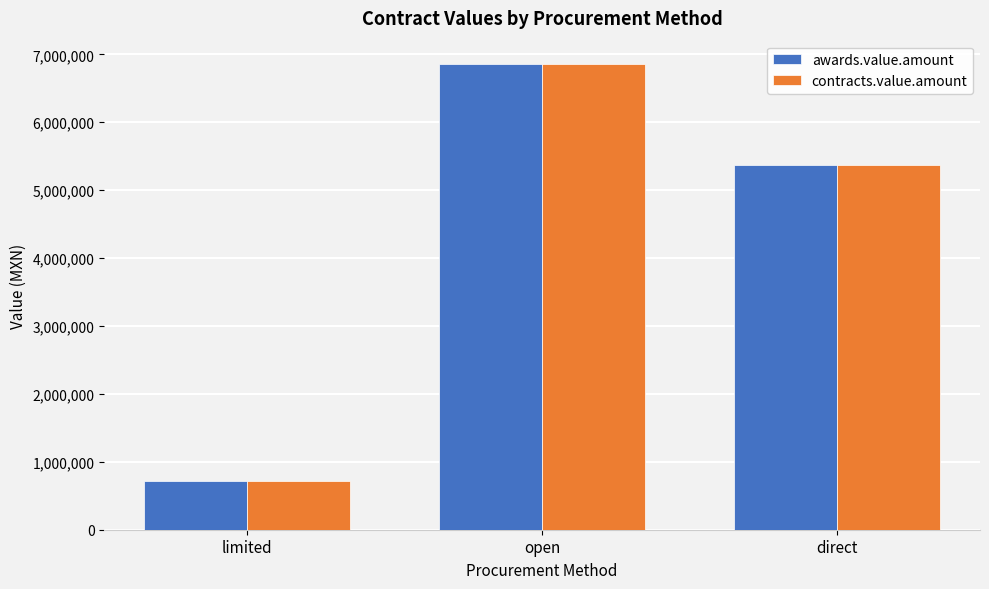

The value of awards.value.amount at direct is 9259409.3. True or false?

False